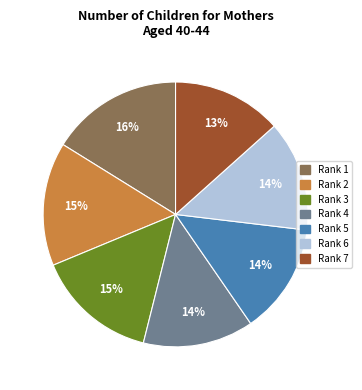

Is it true that Rank 6 is 21% of the pie?

False